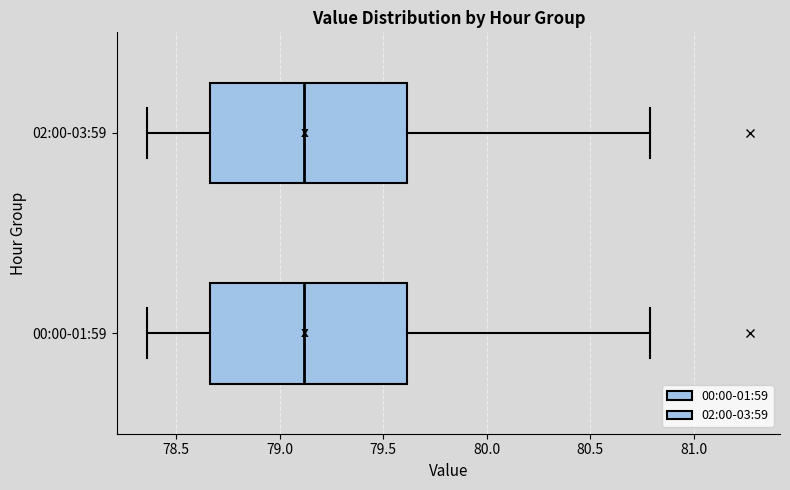

Reading bottom to top, read every box against the x-axis: the position of its median line, the range the box covers, and the ends of its whiskers. The values are not printed on the chart, so give them approximately, as read against the axis.

00:00-01:59: median 79.10, box 78.65 to 79.60, whiskers 78.35 to 80.80
02:00-03:59: median 79.10, box 78.65 to 79.60, whiskers 78.35 to 80.80